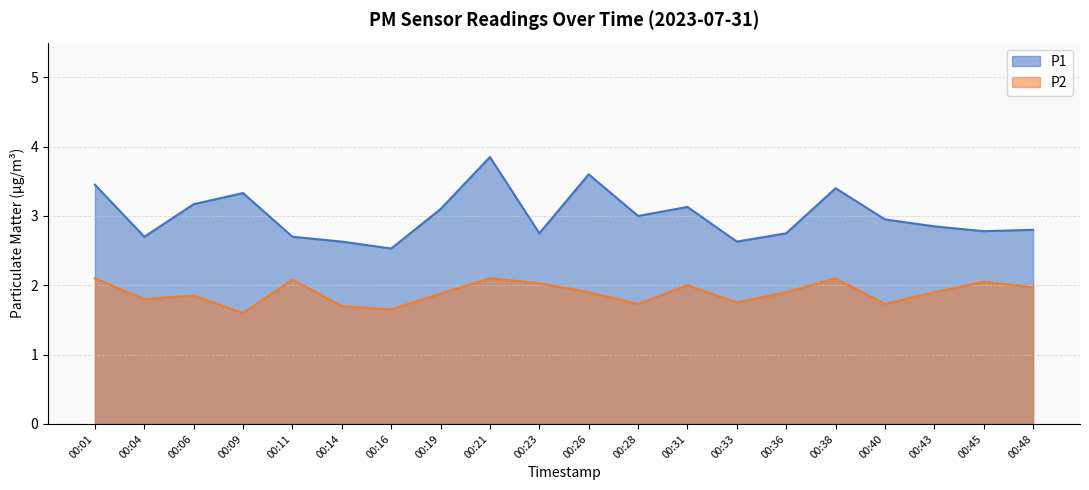

What is the value of the P1 point at the 7th from the left?

2.5